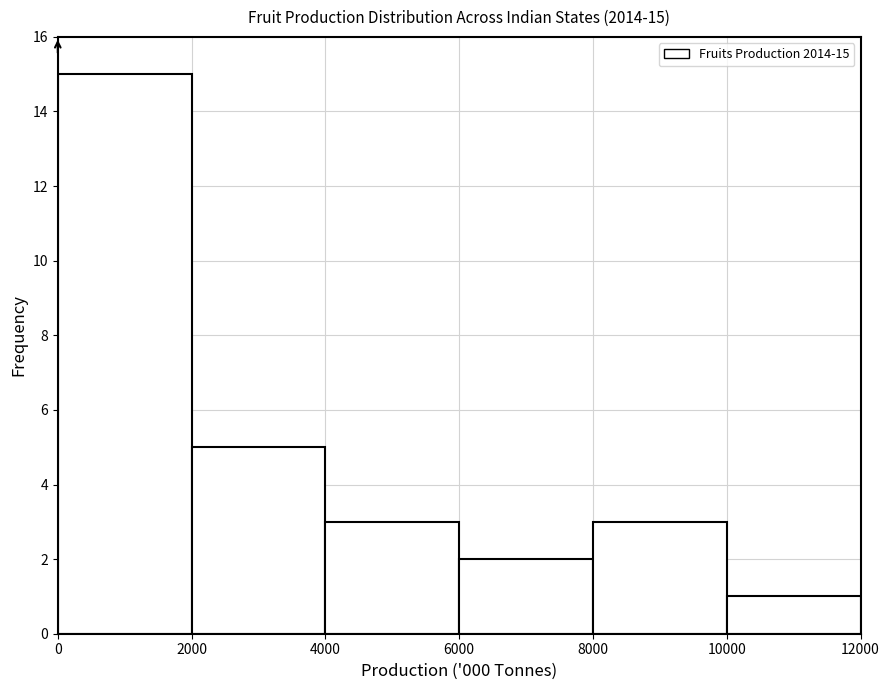

Over which range of the x-axis is the bar tallest?

0 to 2000